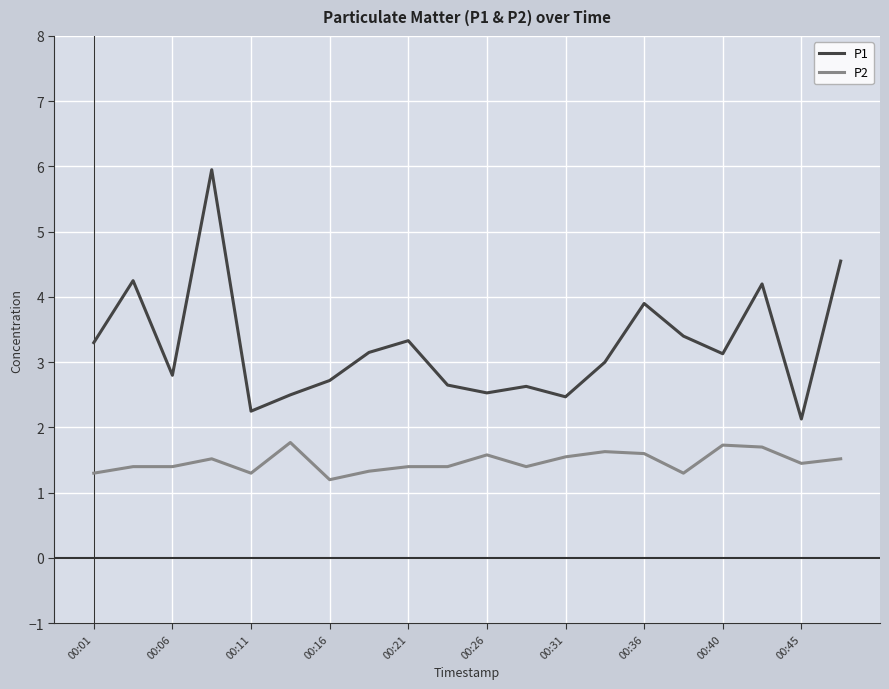

Which series has the largest total across all categories?

P1